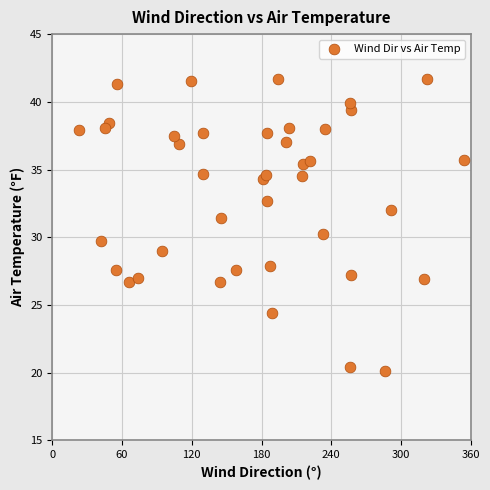

What is the range of Y values (max minus min)?

21.6